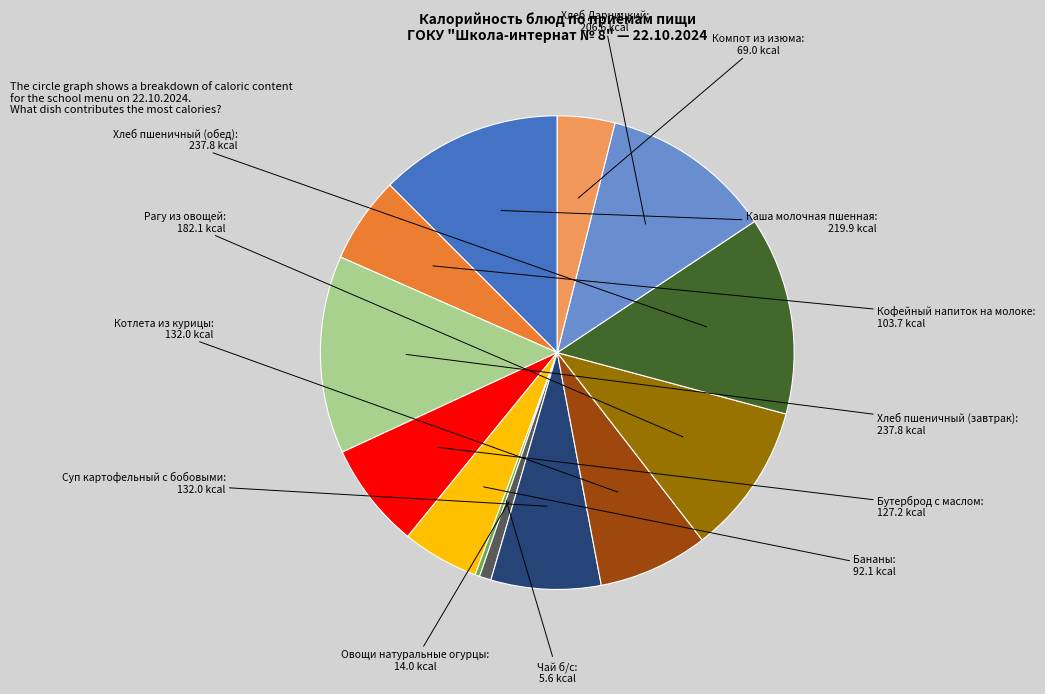

Between Котлета из курицы and Овощи натуральные огурцы, which is larger?

Котлета из курицы